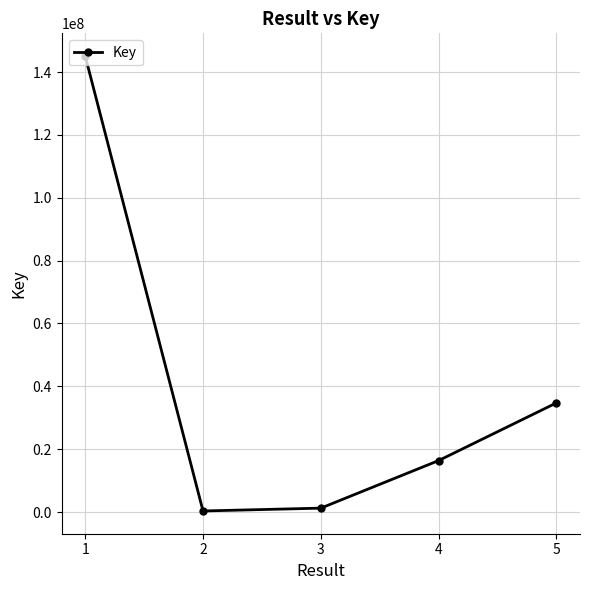

How many data points are less than 16370727?

2